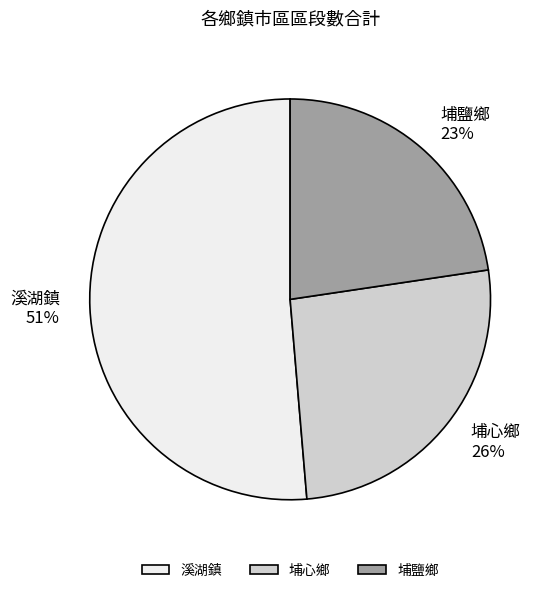

Which has a higher value, 埔心鄉 or 溪湖鎮?

溪湖鎮